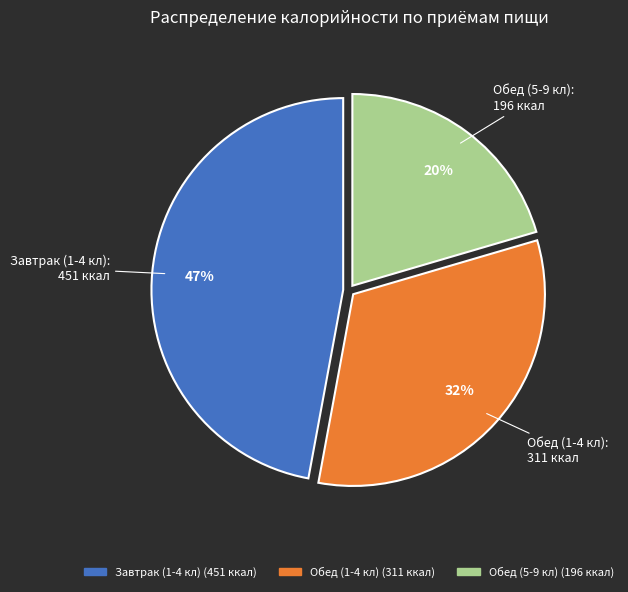

The Завтрак (1-4 кл) slice represents 47% of the pie. True or false?

True